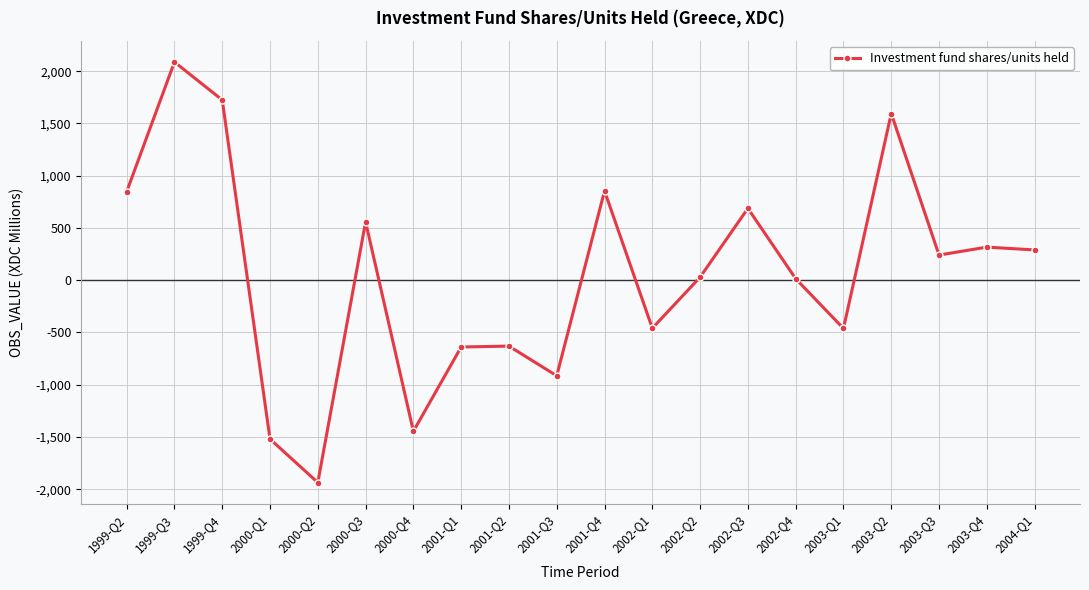

What is the label of the 3rd point from the left?

1999-Q4